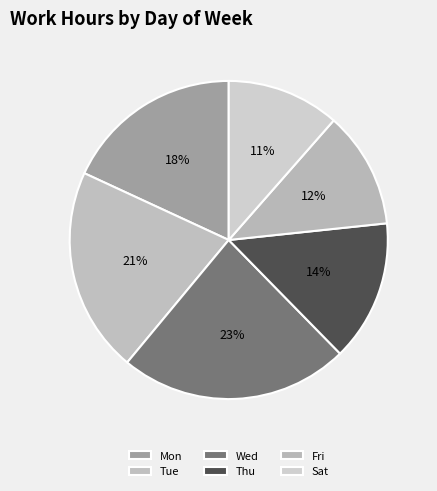

What percentage is the Thu slice, to the nearest percent?

14%